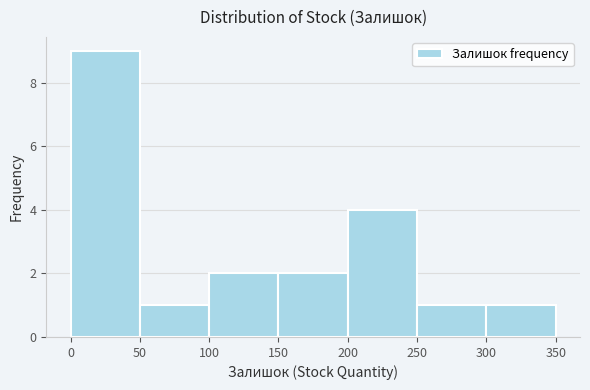

How tall is the bar that spans 150 to 200 on the x-axis? The values are not printed on the chart, so give them approximately, as read against the axis.

2